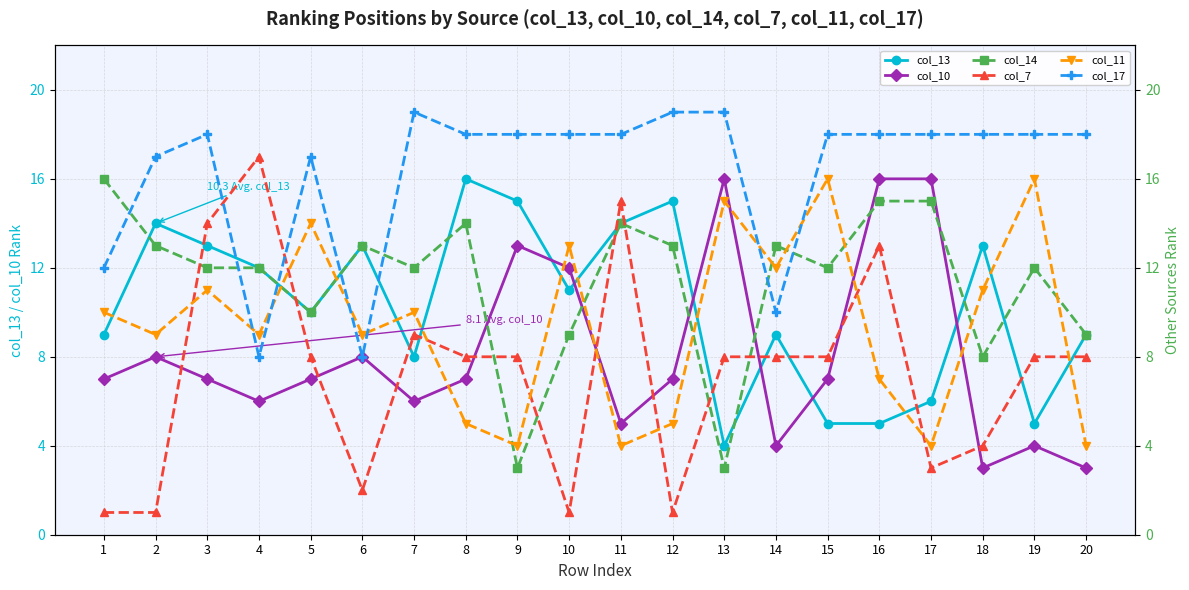

What is the sum of all col_13 values?

206